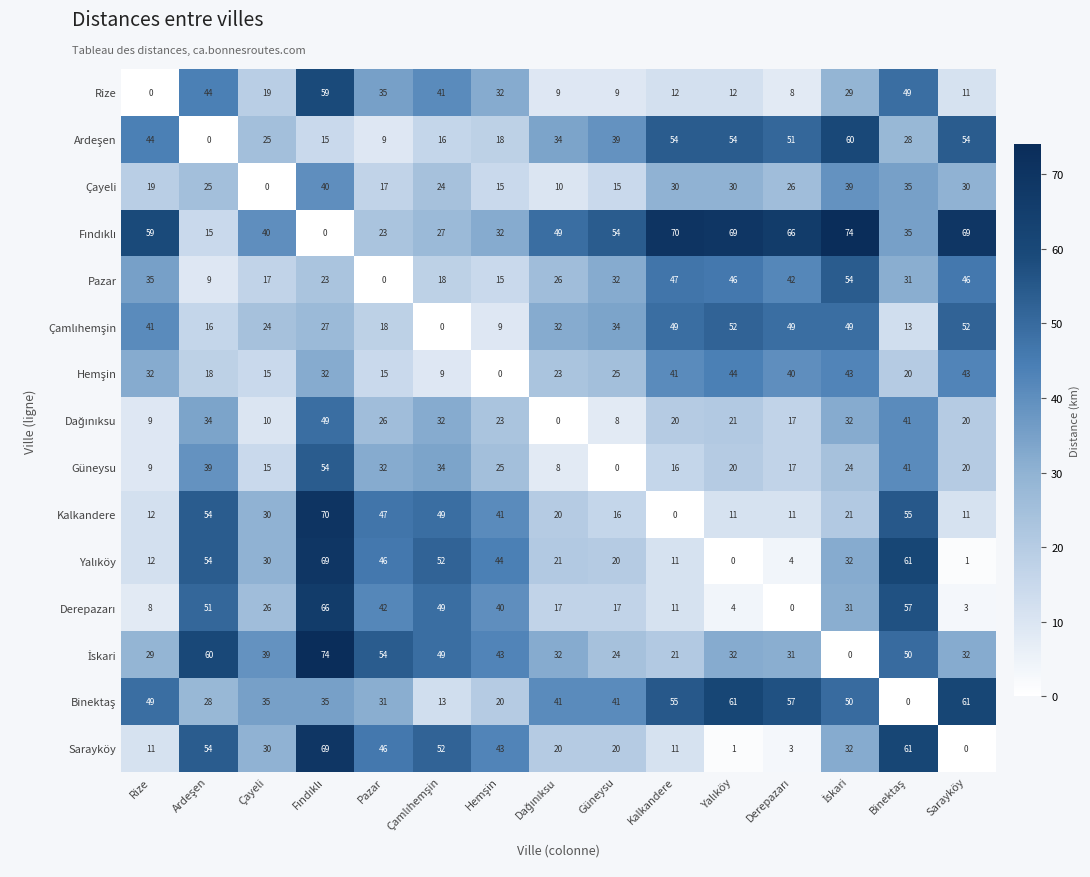

What is the difference between the maximum and minimum values in the Güneysu series?

54